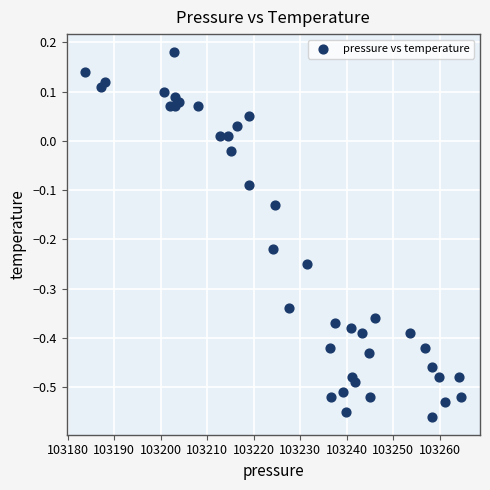

What is the range of X values (max minus min)?

80.9